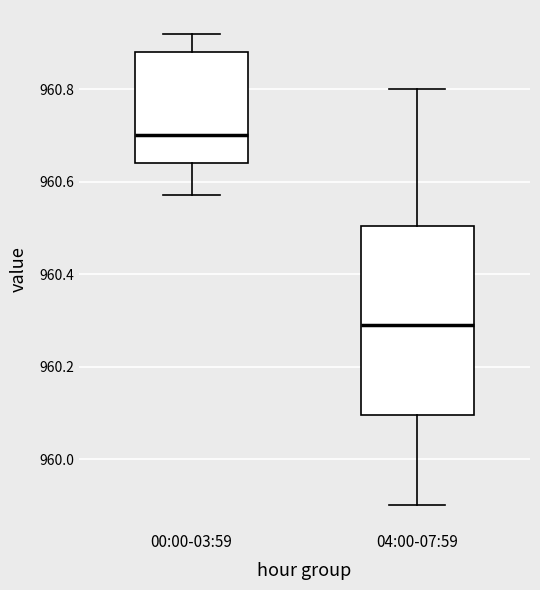

Reading left to right, transcribe this box plot: for each box, give where its median line is, the range the box spans, and where its two whiskers end, as read against the y-axis. The values are not printed on the chart, so give them approximately, as read against the axis.

00:00-03:59: median 960.70, box 960.64 to 960.88, whiskers 960.58 to 960.92
04:00-07:59: median 960.30, box 960.10 to 960.50, whiskers 959.90 to 960.80